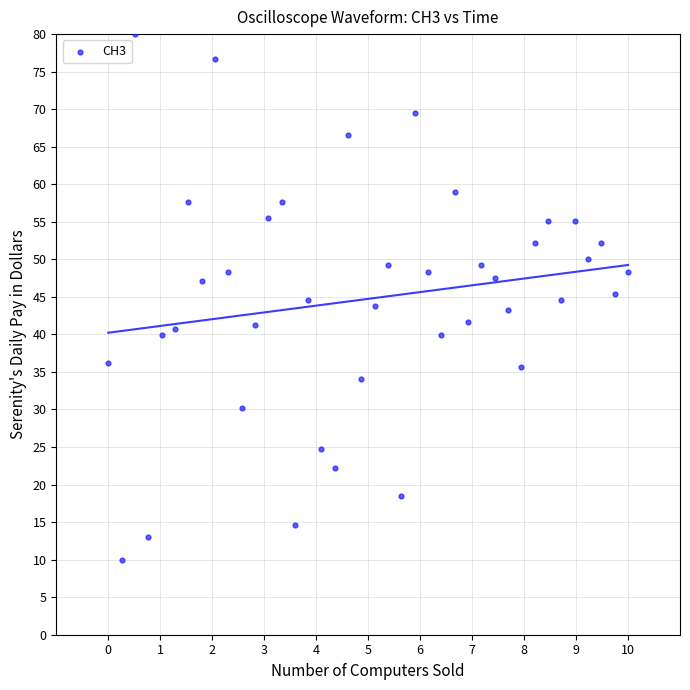

What is the range of X values (max minus min)?

10.0